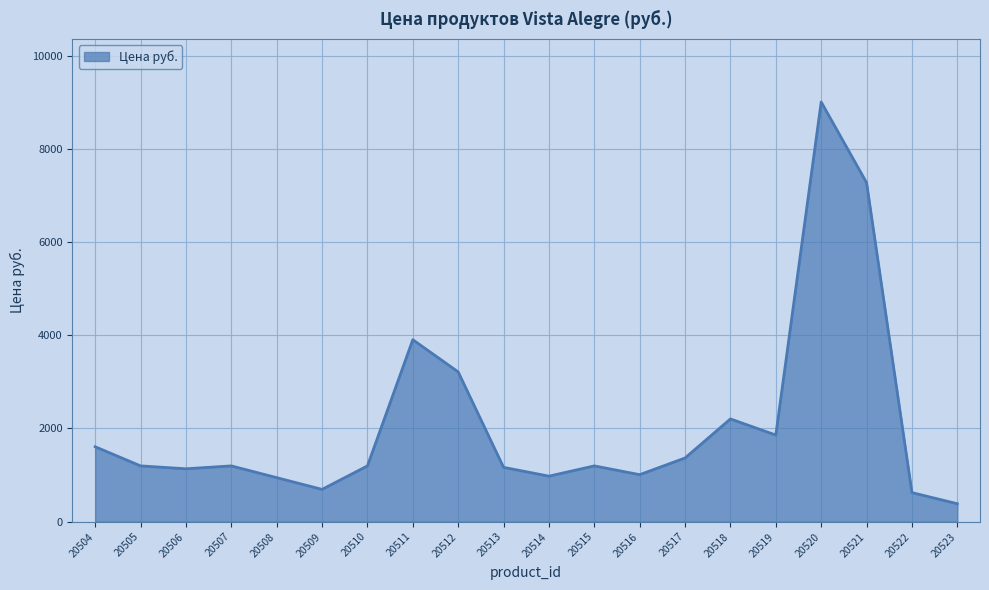

What is the sum of the values at 20520 and 20518?

11212